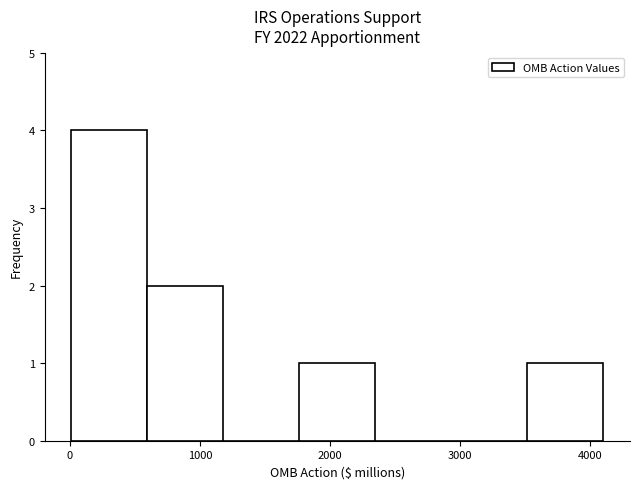

Reading left to right, list every bar in this chart as the range it spans on the x-axis followed by its height. Neither the bar edges nor the heights are printed on the chart, so give them approximately, as read against the axes.

0 to 600: 4
600 to 1200: 2
1200 to 1800: 0
1800 to 2300: 1
2300 to 2900: 0
2900 to 3500: 0
3500 to 4100: 1